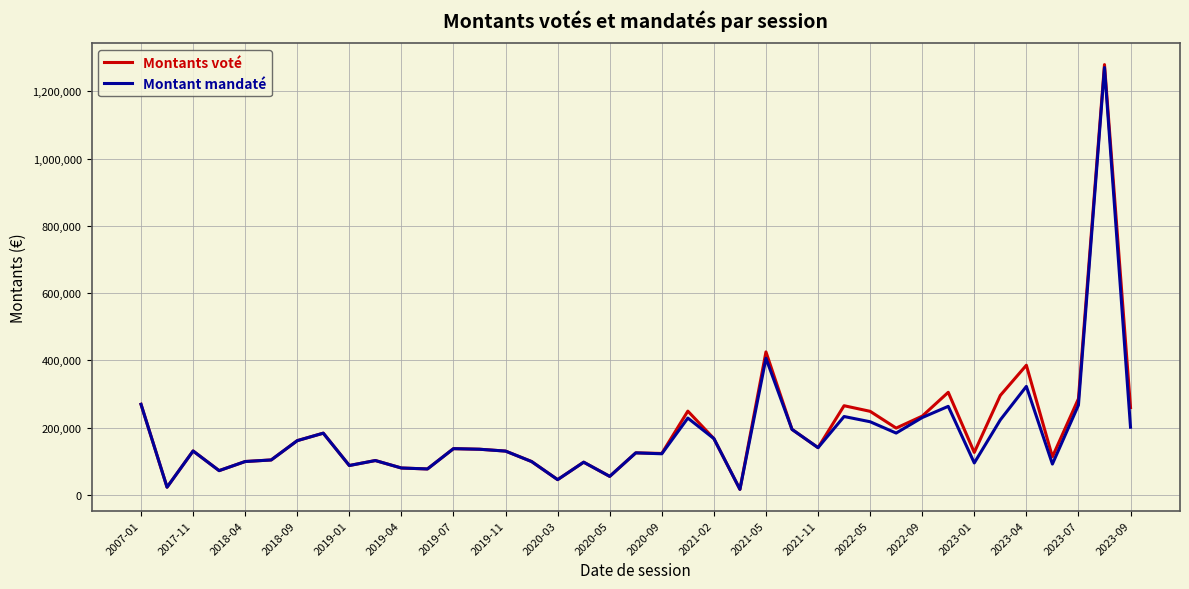

Rank the series by their average value, from lowest to highest.

Montant mandaté, Montants voté